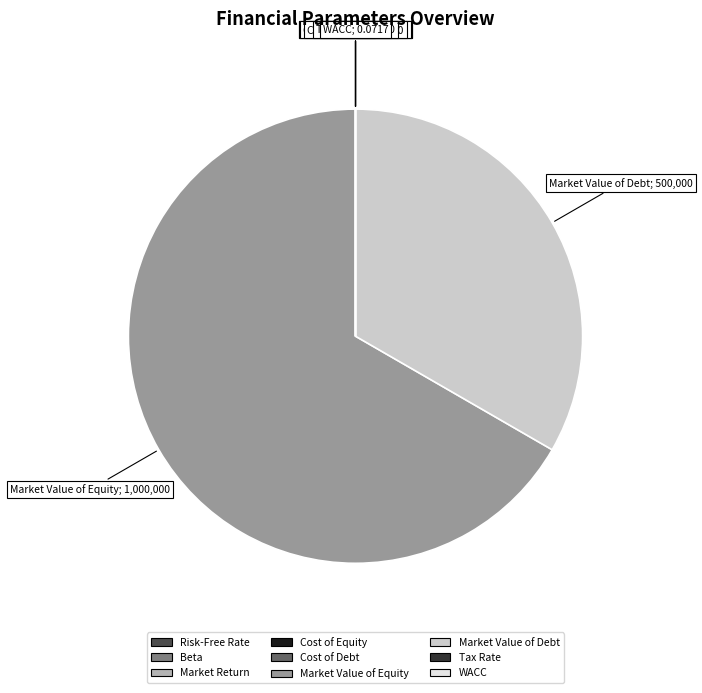

Is there any slice that represents more than half of the pie?

Yes